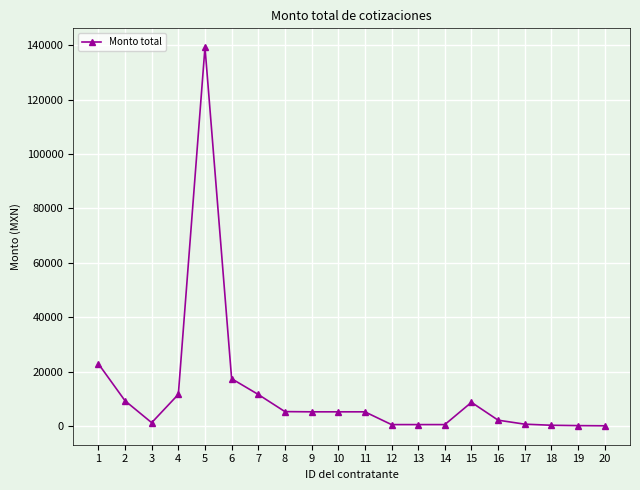

Where is the data nearest to the value 69685?

1